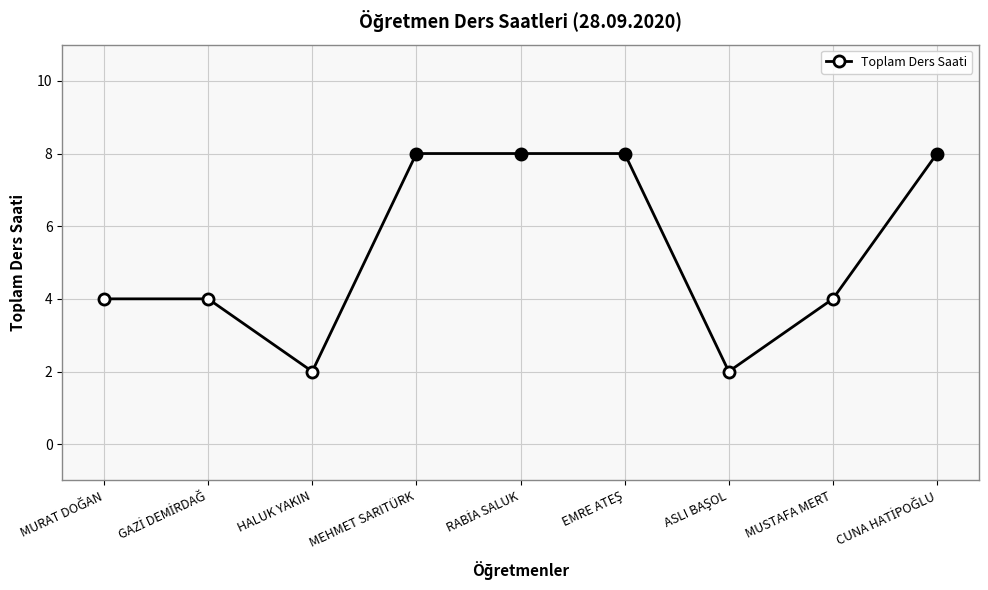

What is the value of the 3rd point from the left?

2